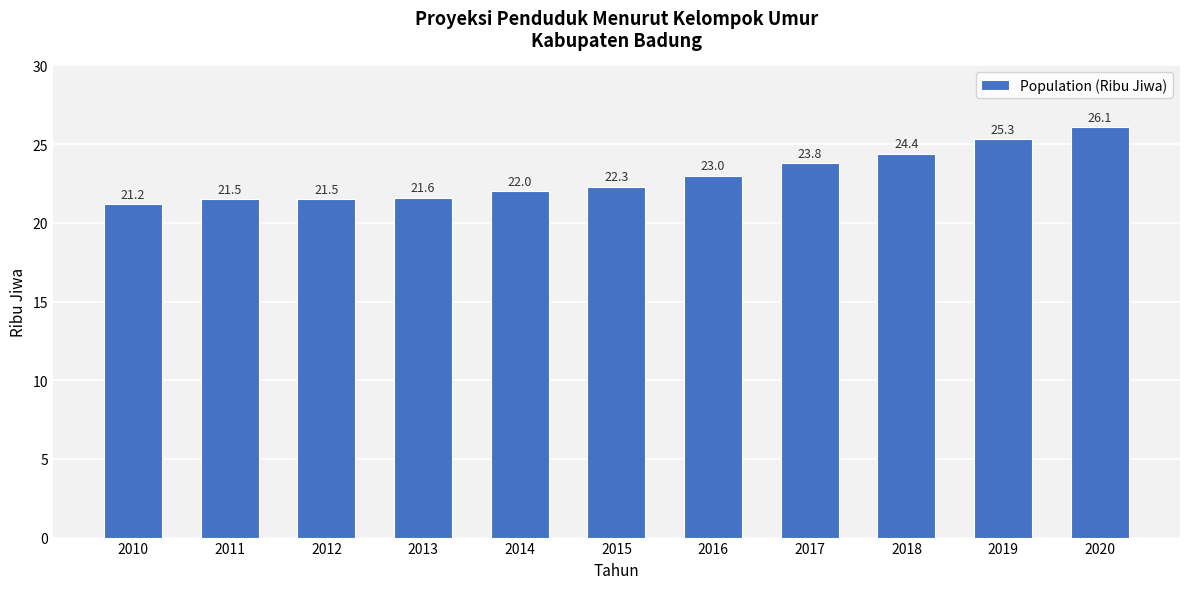

The value at 2012 is 10.4. True or false?

False